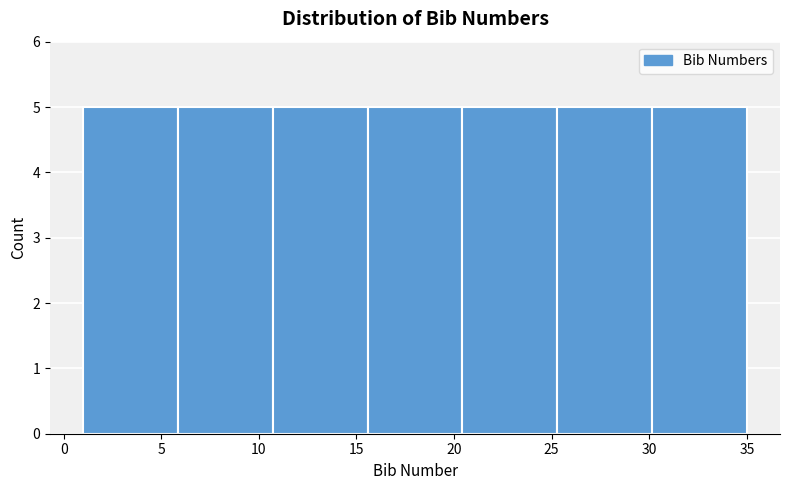

What is the height of the bar covering 15.5 to 20.5 on the x-axis? Neither the bar edges nor the heights are printed on the chart, so give them approximately, as read against the axes.

5